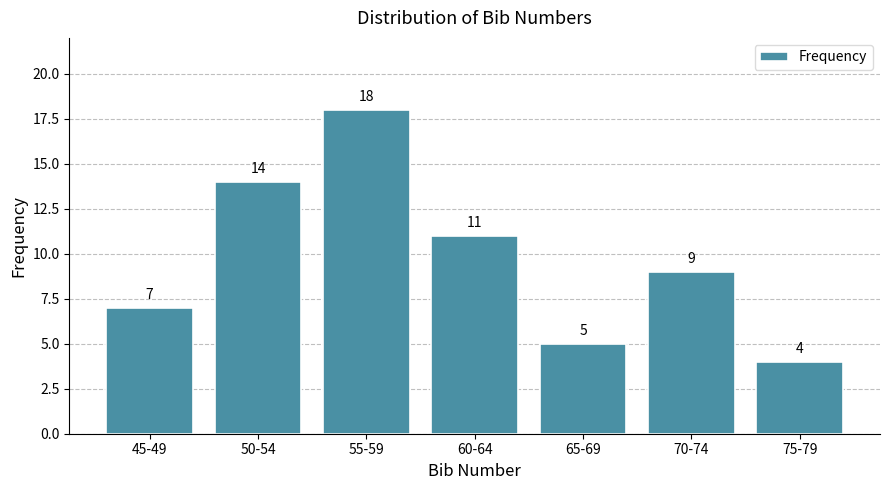

Reading right to left, list all the values displayed in this chart.

75-79=4	70-74=9	65-69=5	60-64=11	55-59=18	50-54=14	45-49=7